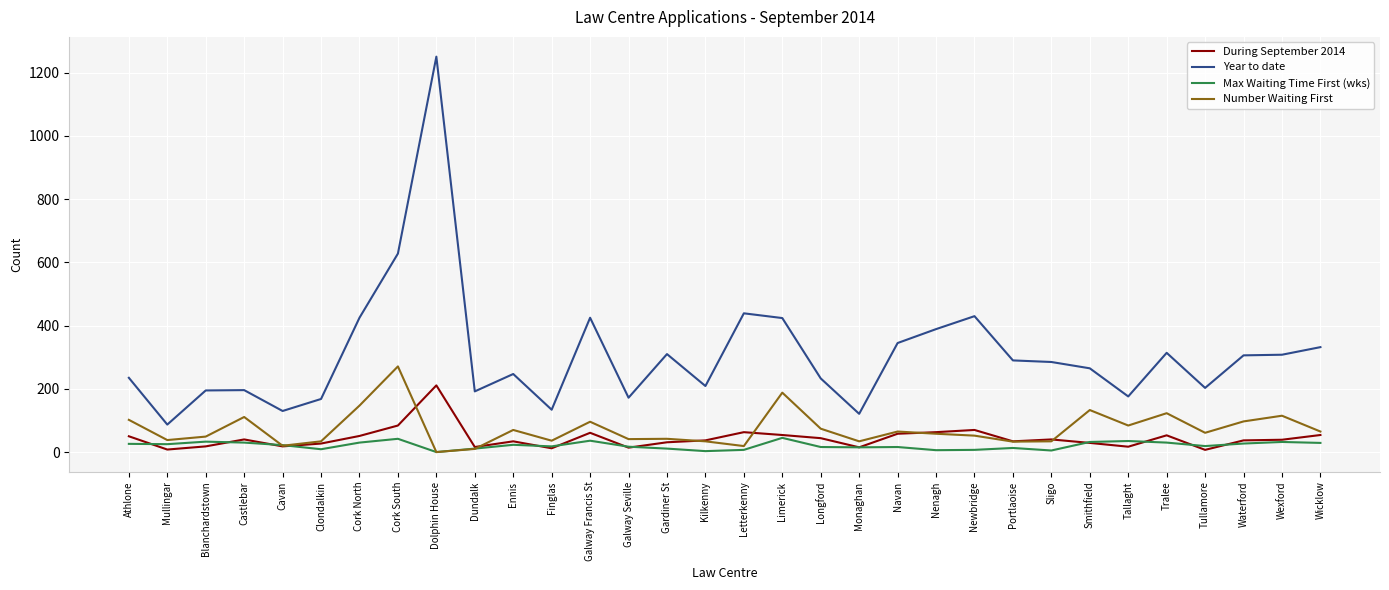

How many lines are shown in the chart?

4